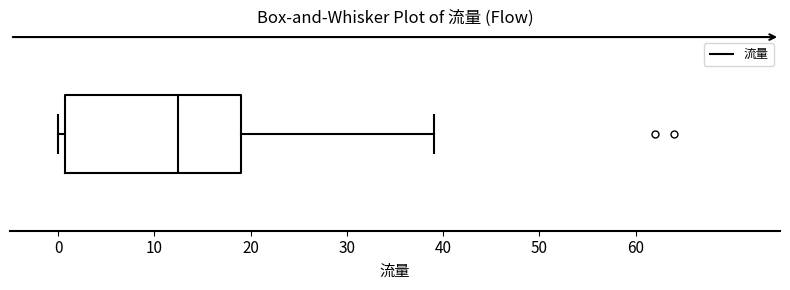

Read this box plot against the x-axis: the position of the median line, the range covered by the box, and the ends of both whiskers. The values are not printed on the chart, so give them approximately, as read against the axis.

median 13, box 1 to 19, whiskers 0 to 39